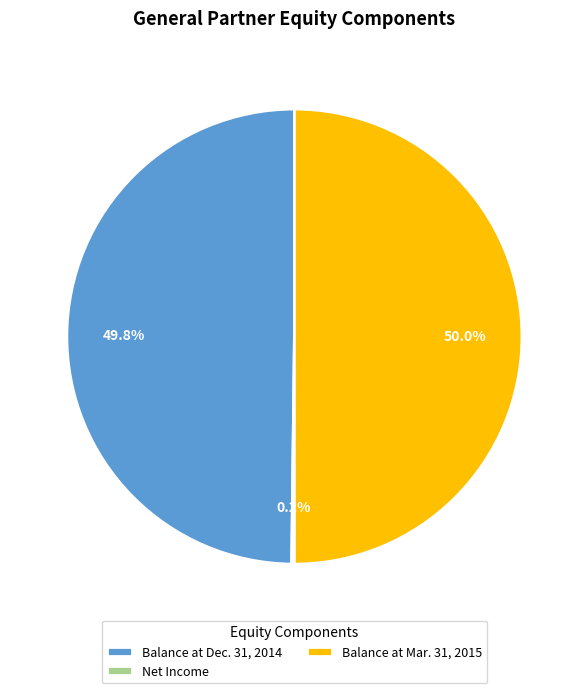

Combined, do Balance at Dec. 31, 2014 and Balance at Mar. 31, 2015 account for over 50%?

Yes